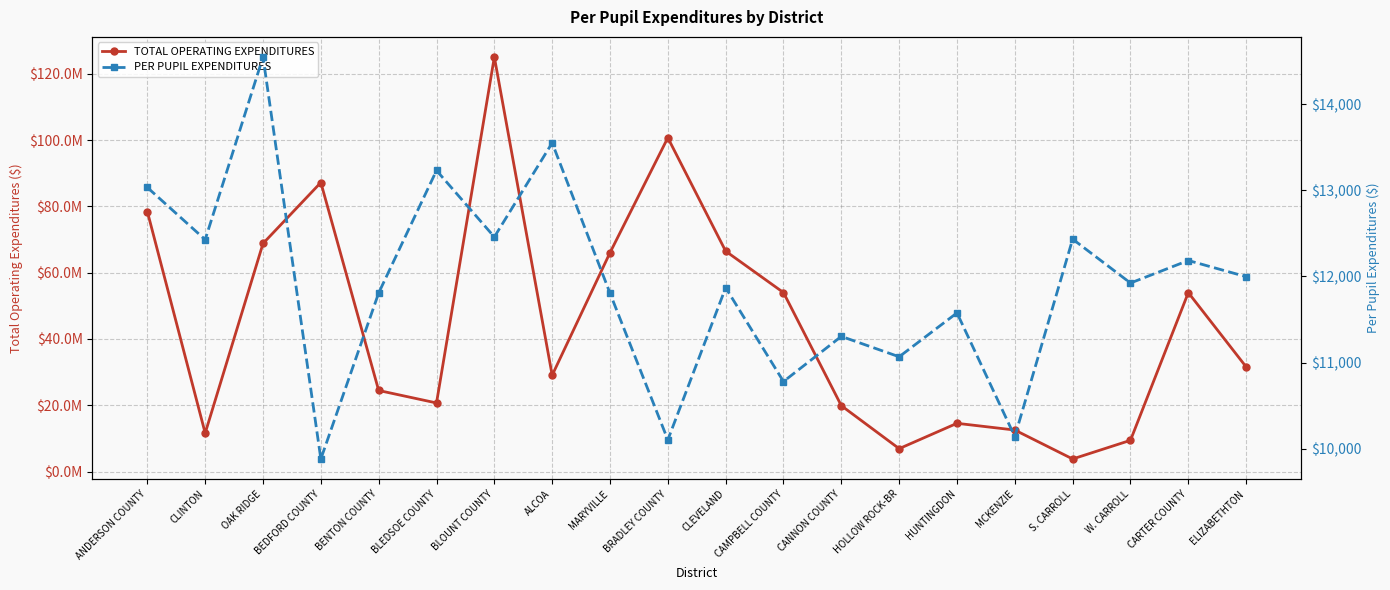

In TOTAL OPERATING EXPENDITURES, how many points are higher than both neighbors (excluding endpoints)?

5